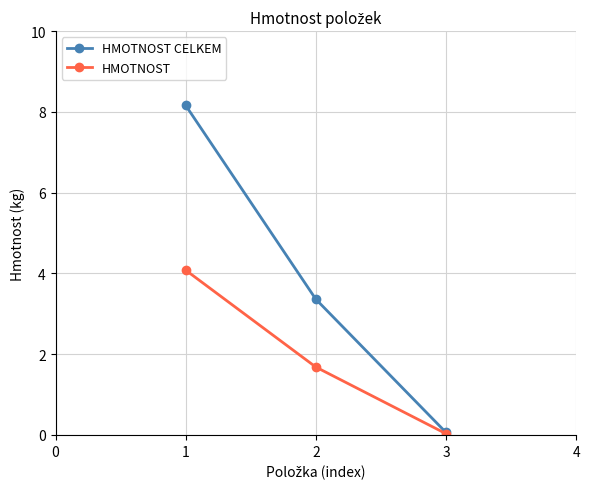

What are all the series names shown in the legend?

HMOTNOST CELKEM, HMOTNOST